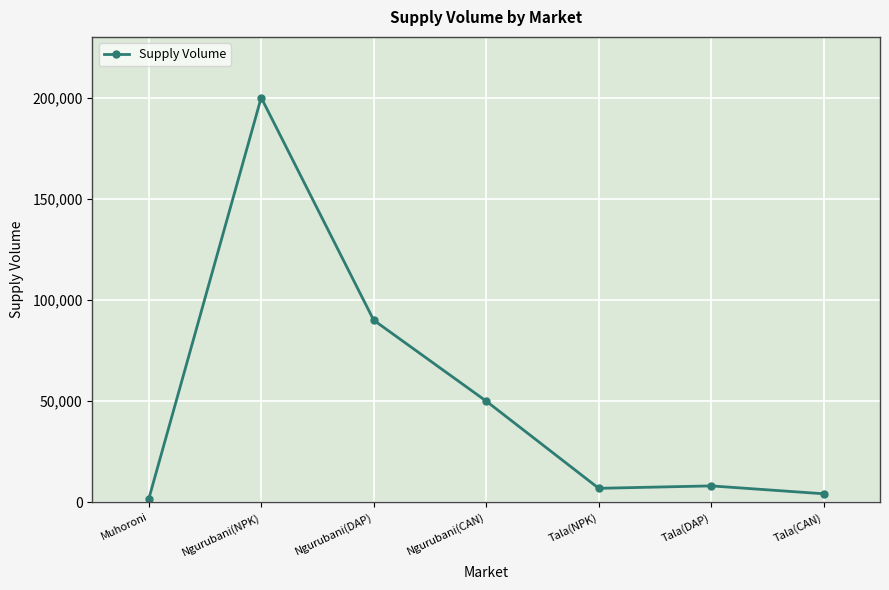

How many lines are shown in the chart?

1